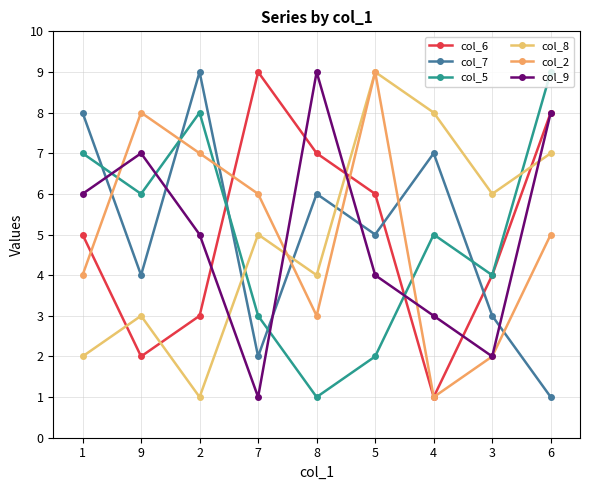

In col_6, how many points are lower than both neighbors (excluding endpoints)?

2